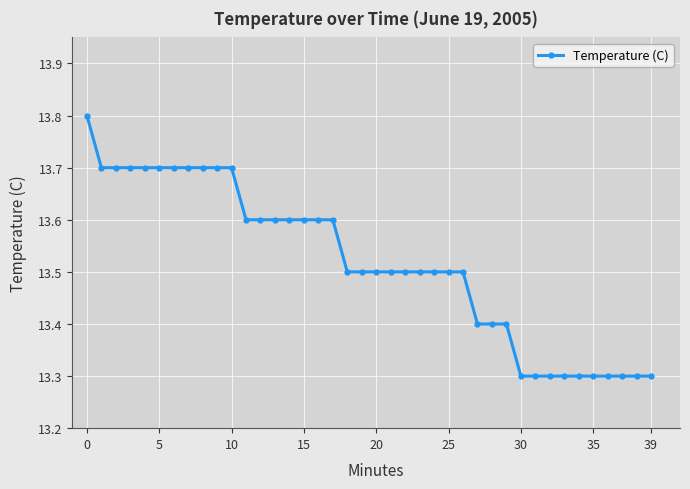

Count the values in the range 13 to 14.

40